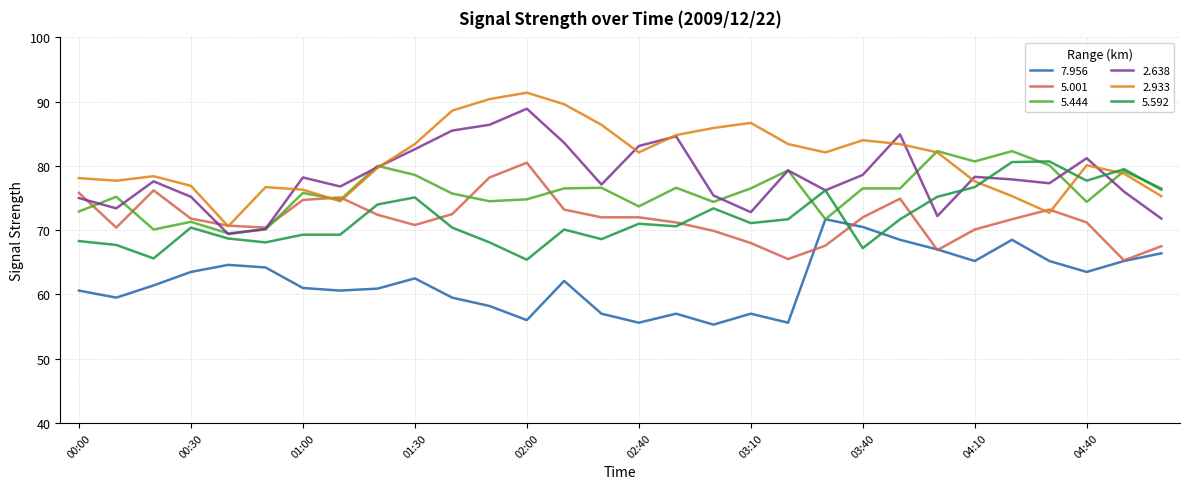

Which series has the largest total across all categories?

2.933